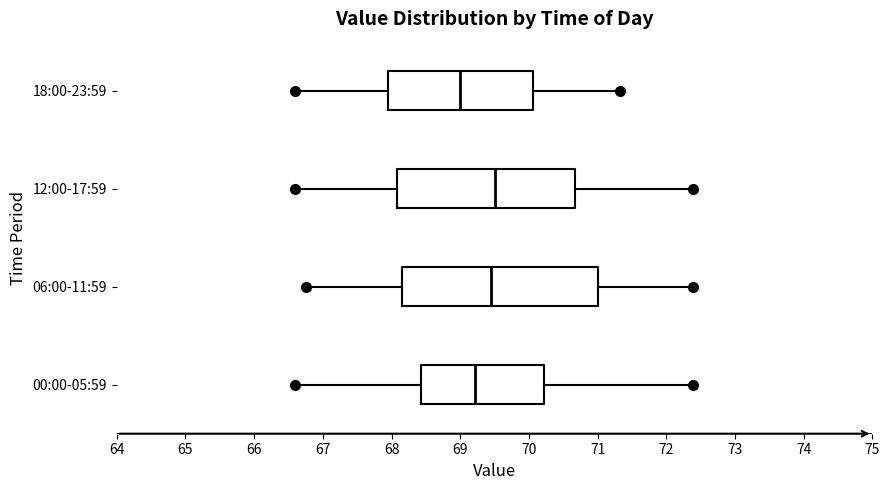

Where does the median line of the box for 06:00-11:59 sit on the x-axis? The values are not printed on the chart, so give them approximately, as read against the axis.

69.5